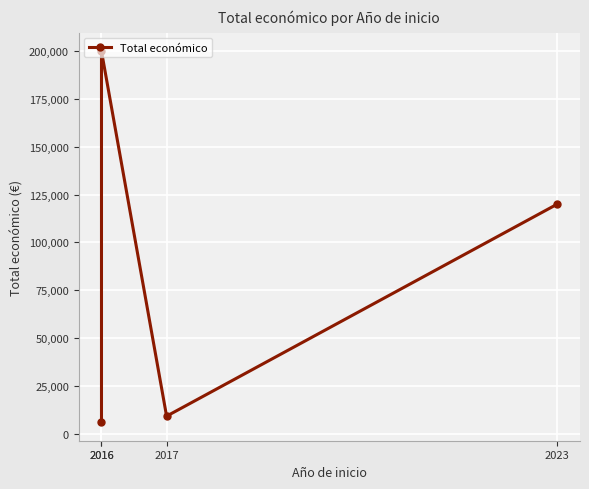

What is the change in value from 2016 to 2017?

+3148